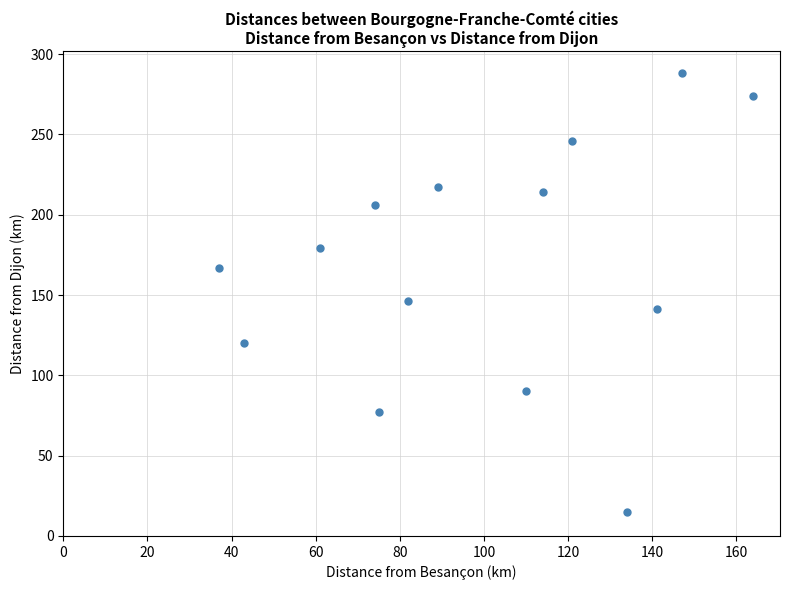

What Y value in the scatter plot is closest to 151?

146